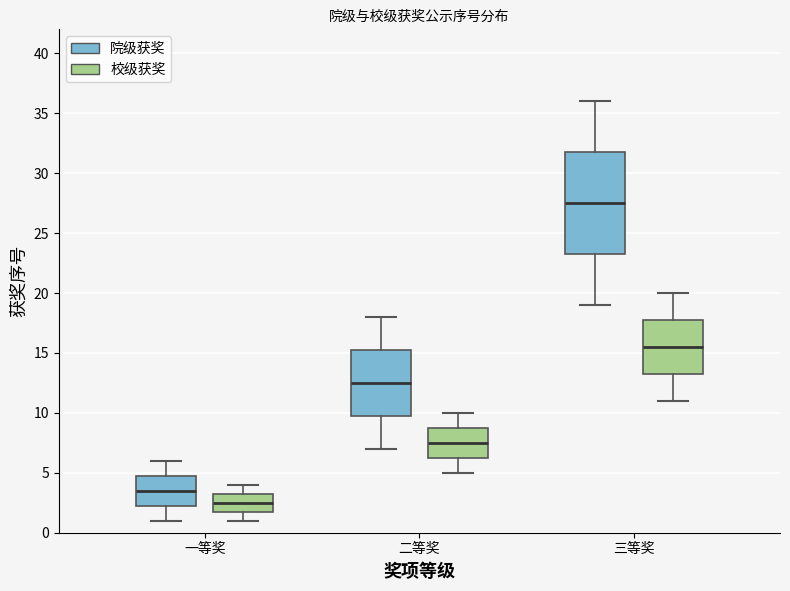

Comparing the boxes themselves (not the whiskers), which one is the tallest?

三等奖 (院级获奖)